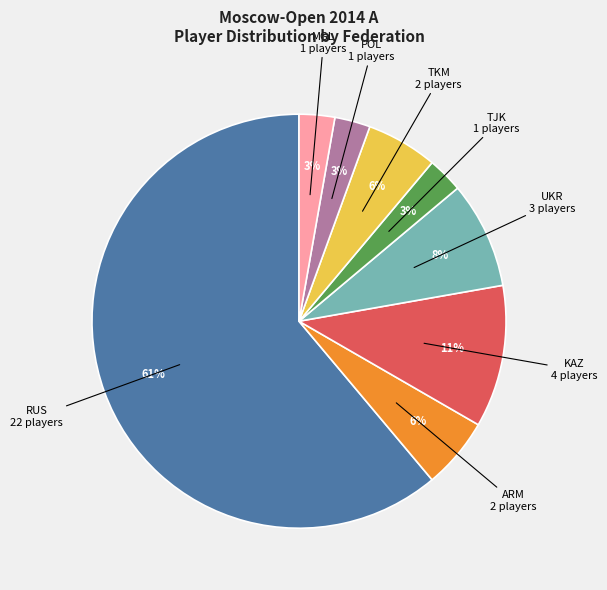

To the nearest percent, what is the average slice percentage?

12%